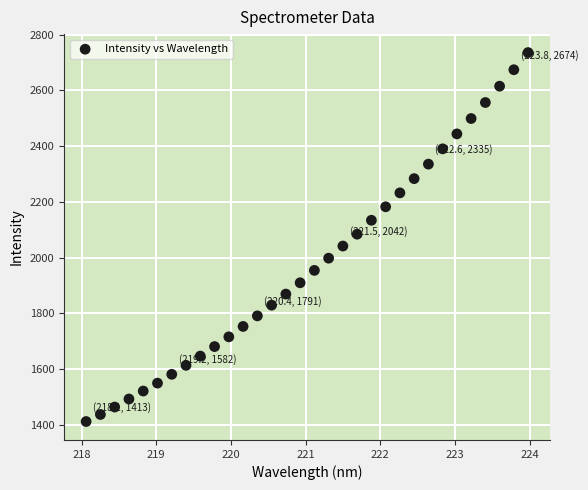

What is the range of Y values (max minus min)?

1322.8